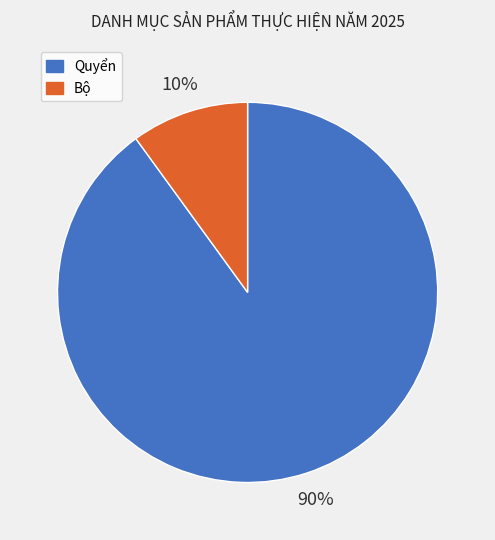

Rank the categories by value from lowest to highest.

Bộ, Quyển